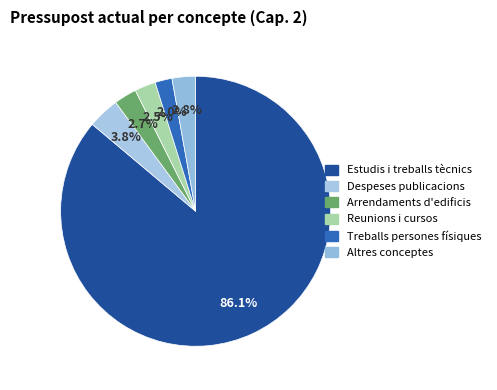

How many slices are in this pie chart?

6